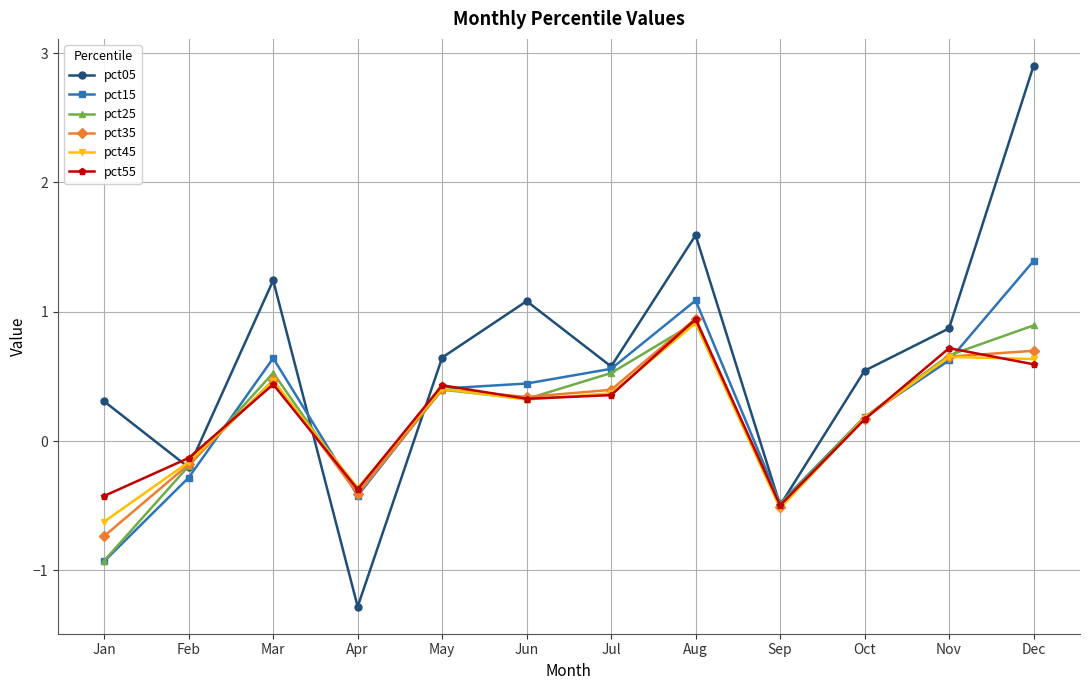

True or false: pct55 has more than 2 points higher than both neighbors.

True